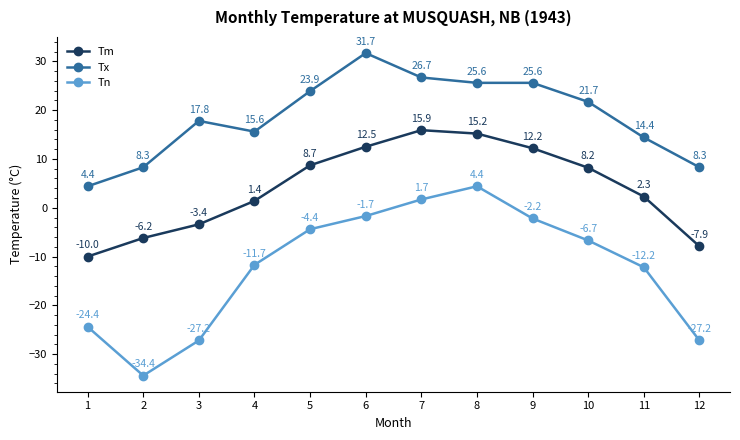

What is the lowest value of the Tn series?

-34.4